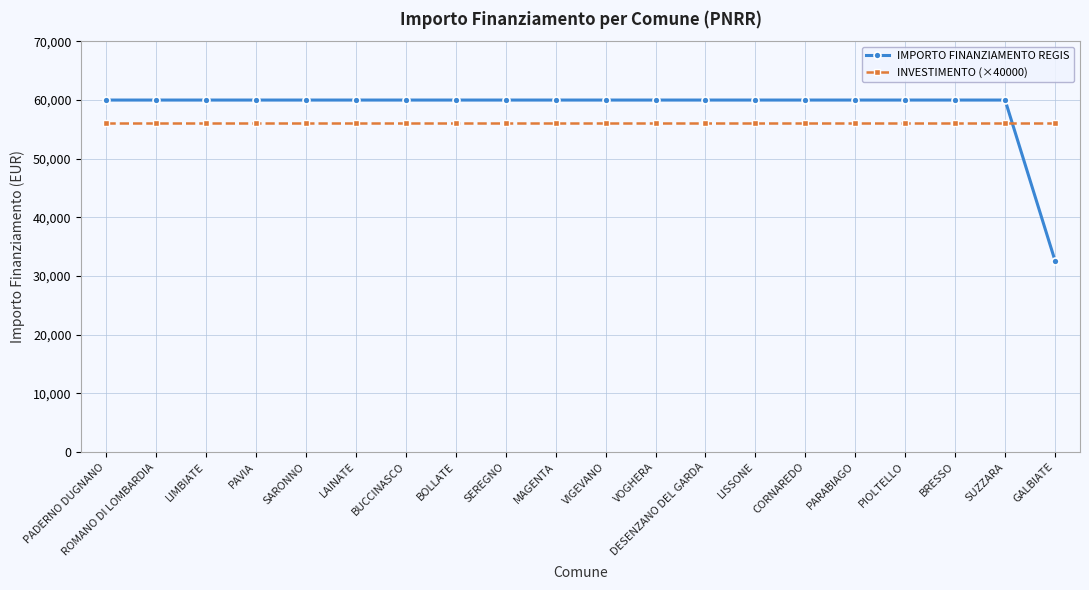

Which series has the largest total across all categories?

IMPORTO FINANZIAMENTO REGIS